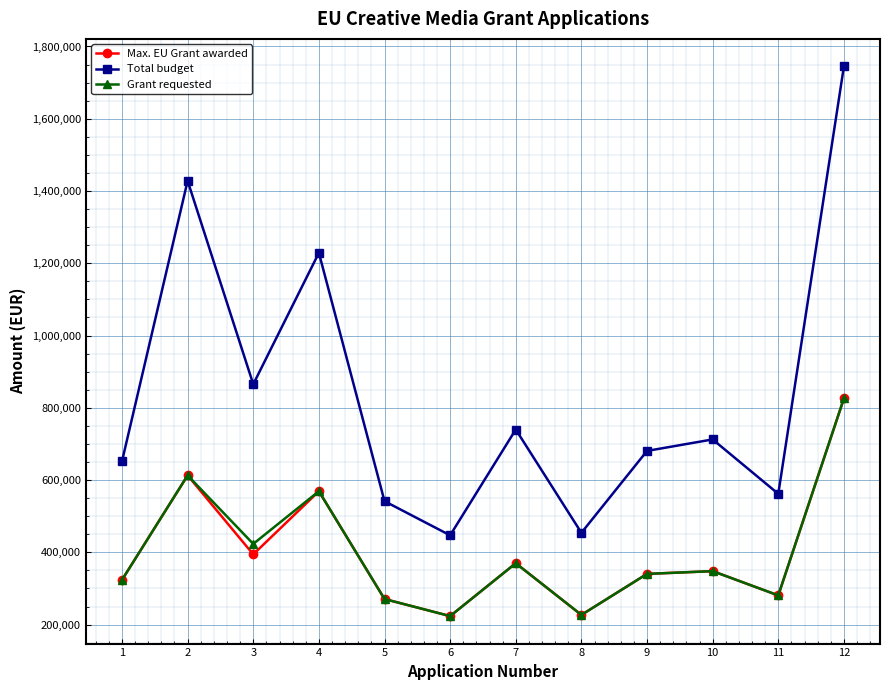

What is the difference between the second highest and second lowest values in the Total budget series?

974088.0